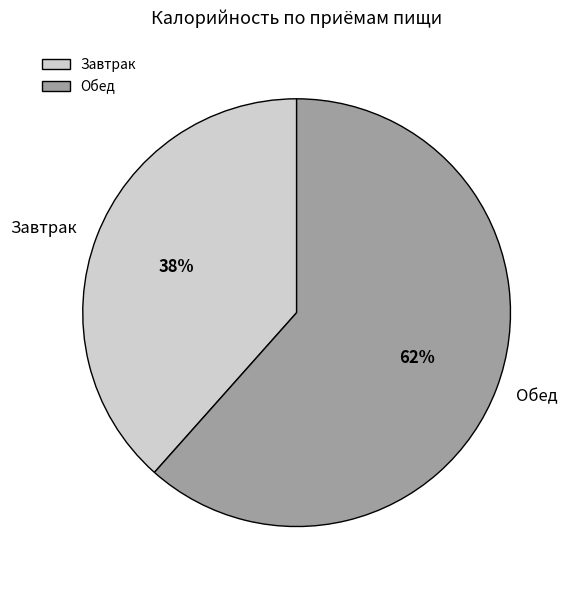

Do Завтрак and Обед together represent more than half of the pie?

Yes